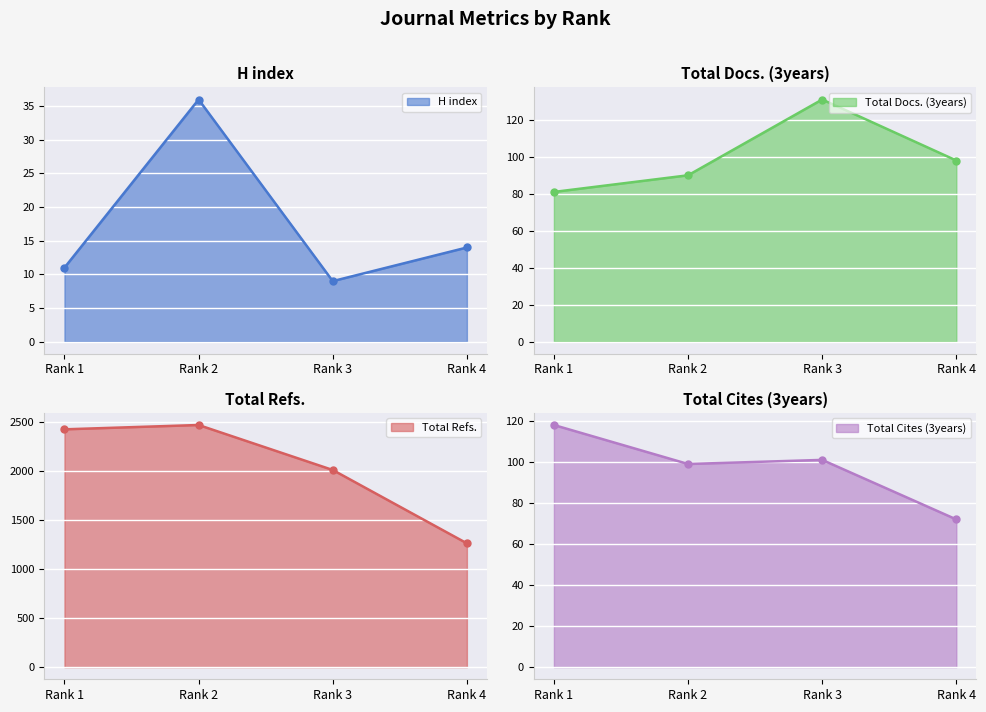

Where is the first local maximum for Total Docs. (3years)?

Rank 3